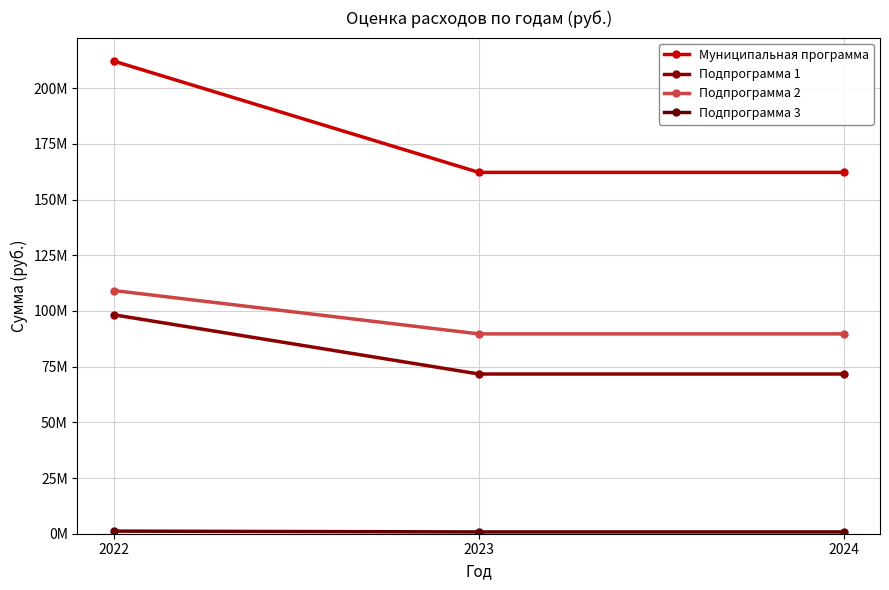

What is the average value of the Подпрограмма 1 series?

80542611.2